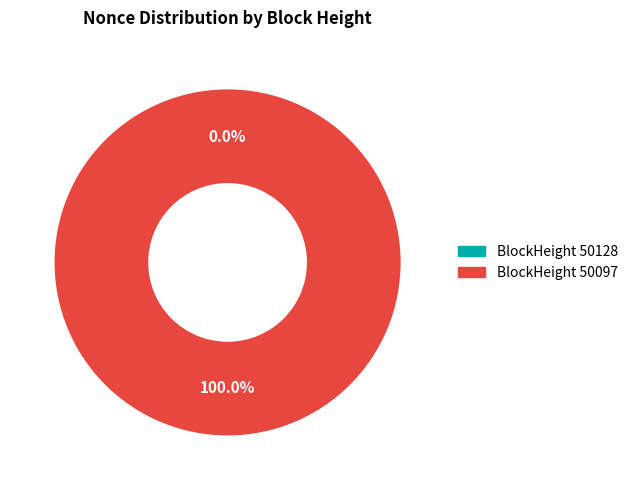

True or false: 50097 accounts for 99% of the total.

False